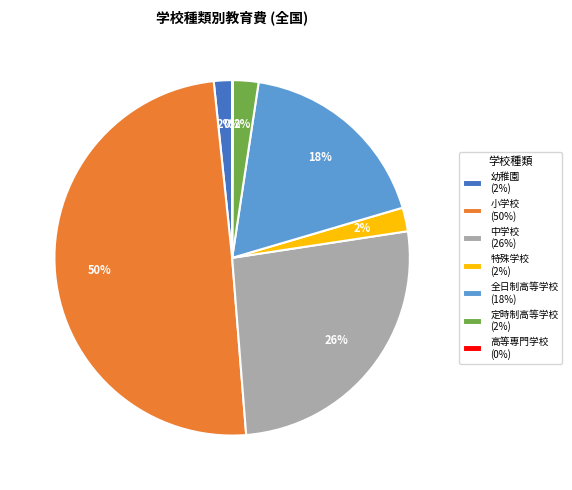

Is it true that 特殊学校 (2%) is 8% of the pie?

False